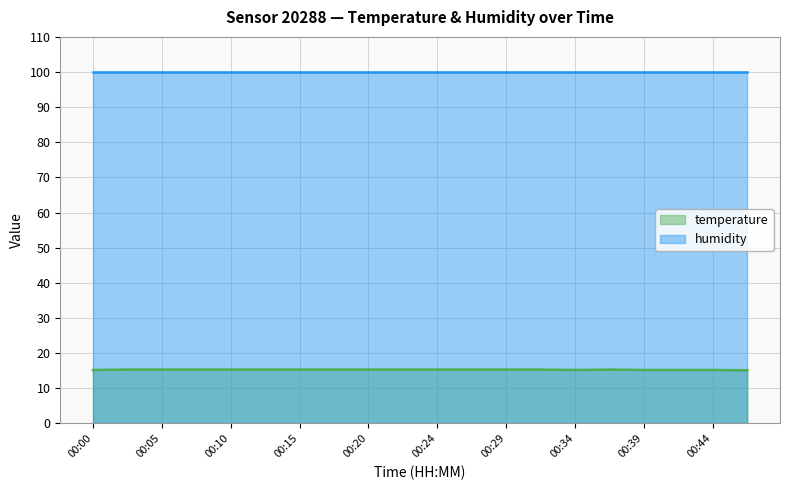

Which category has the lowest value across all series?

00:46